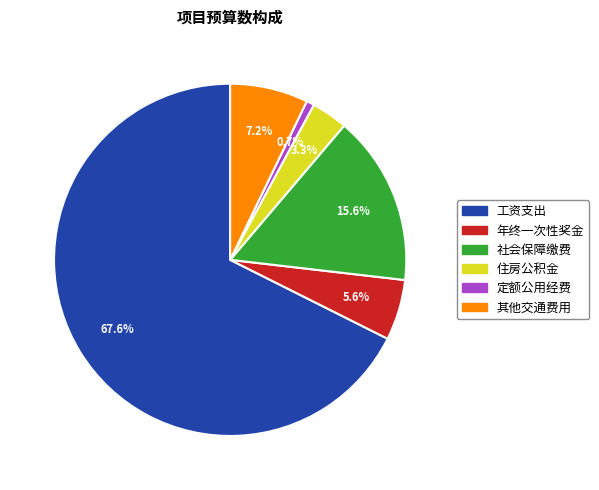

Is there a majority slice in this chart?

Yes